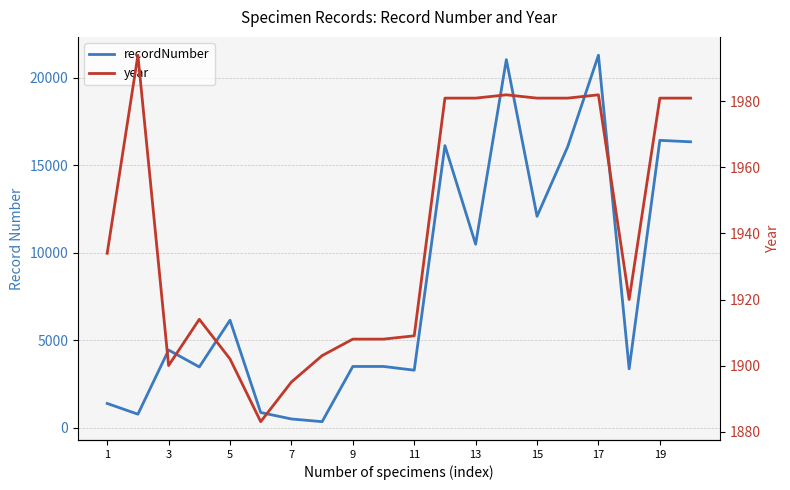

True or false: year and recordNumber cross at least once.

True